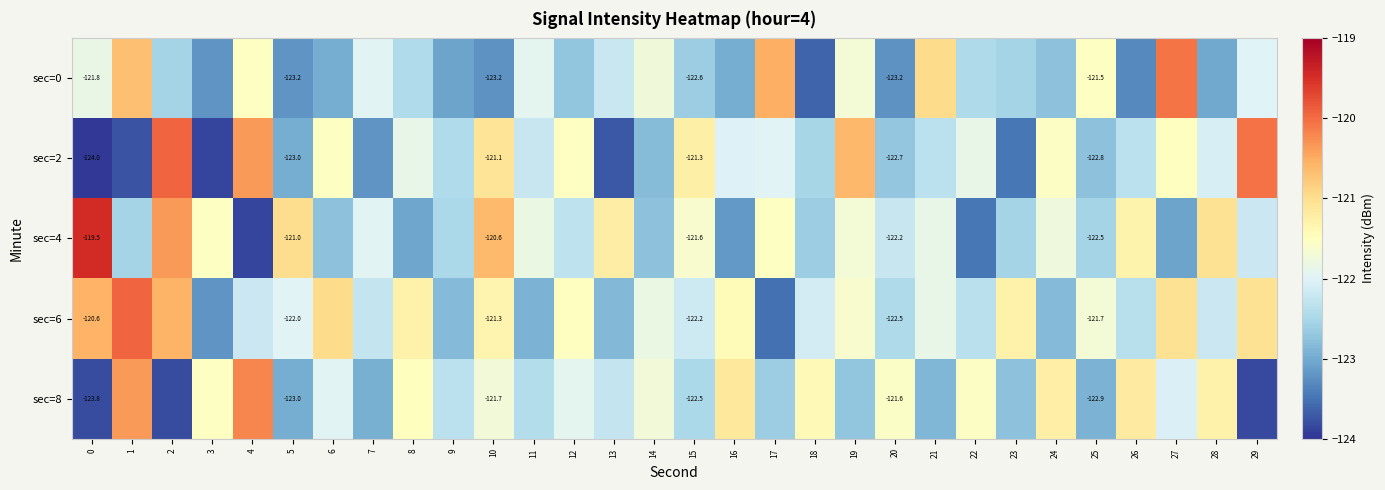

What is the total value across all series at 3?

-613.3